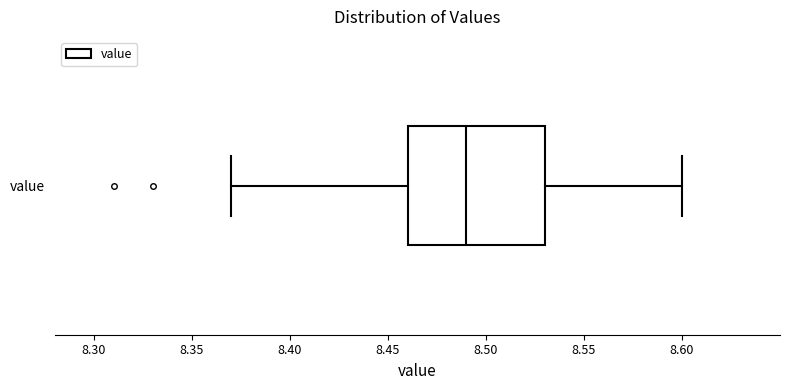

Transcribe this box plot: give where the median line is, the range the box spans, and where the two whiskers end, as read against the x-axis. The values are not printed on the chart, so give them approximately, as read against the axis.

median 8.49, box 8.46 to 8.53, whiskers 8.37 to 8.60